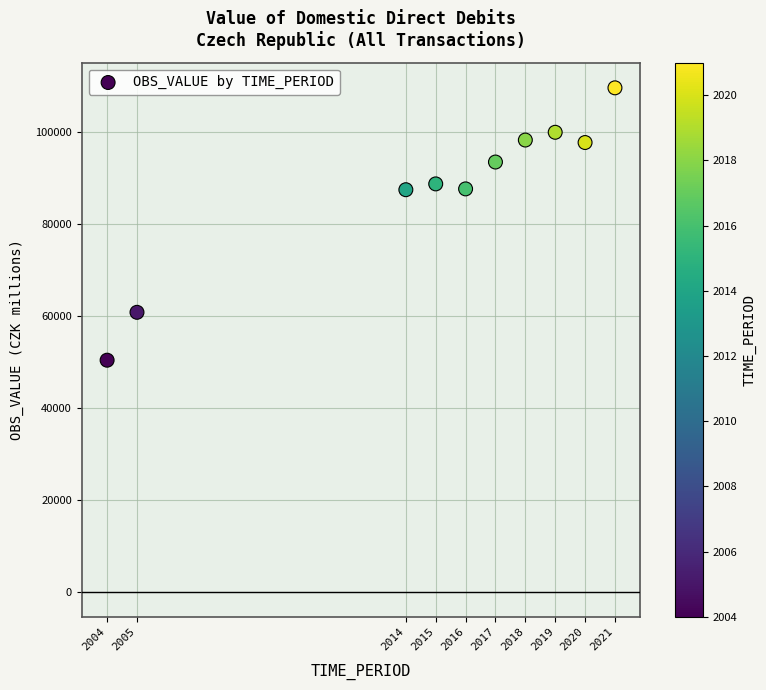

What is the range of X values (max minus min)?

17.0